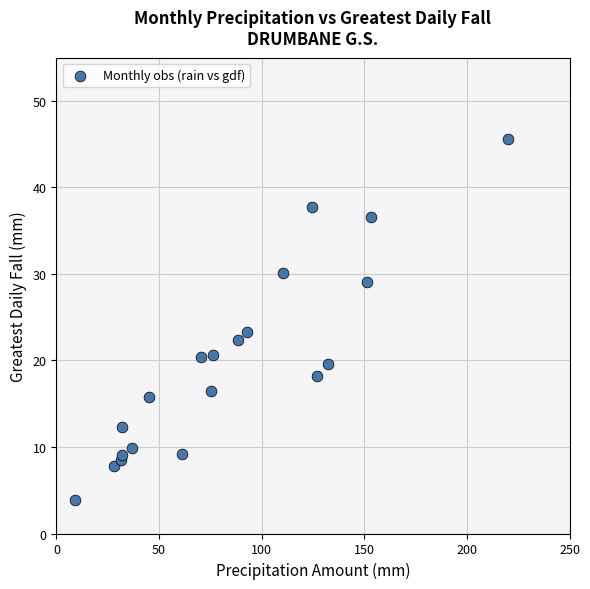

What is the range of Y values (max minus min)?

41.7